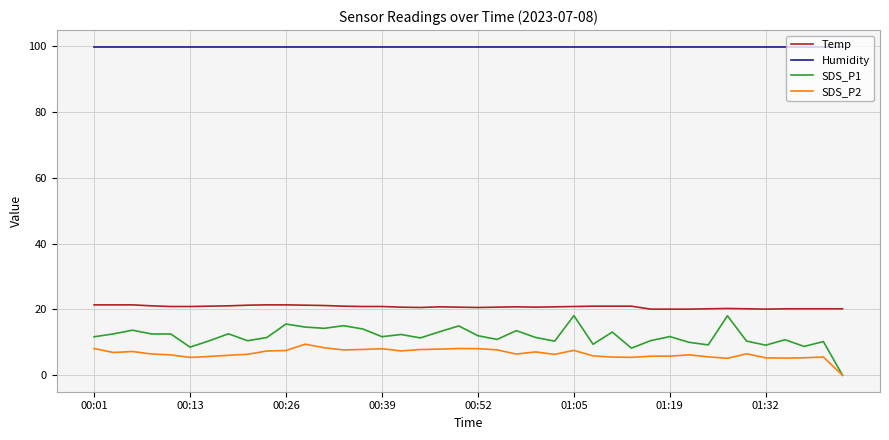

What are all the series names shown in the legend?

Temp, Humidity, SDS_P1, SDS_P2